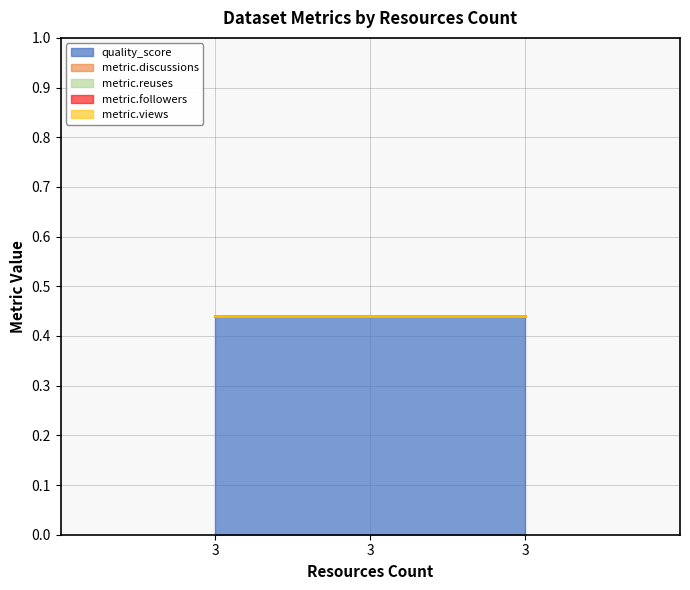

How many lines are shown in the chart?

5